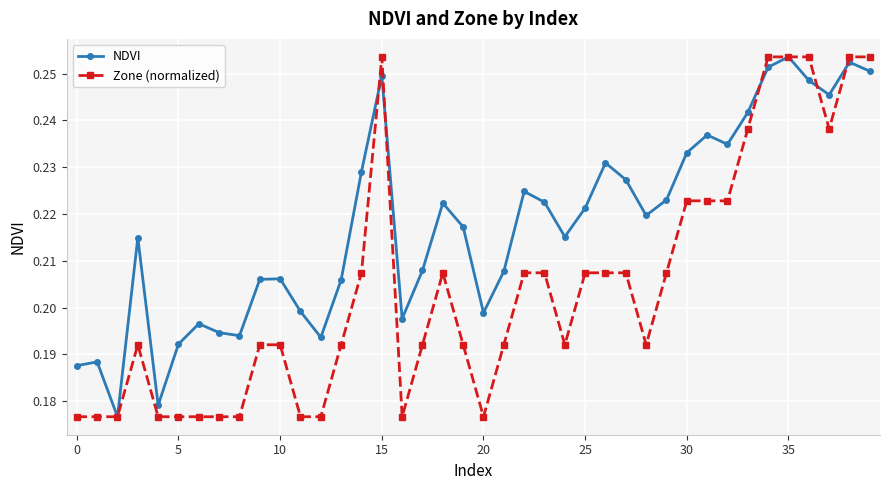

After their last crossing, which series has the higher values: NDVI or Zone (normalized)?

Zone (normalized)